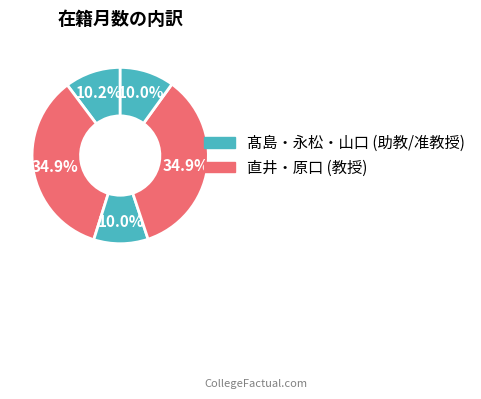

To the nearest percent, what is the difference between the largest and smallest slice percentages?

25%